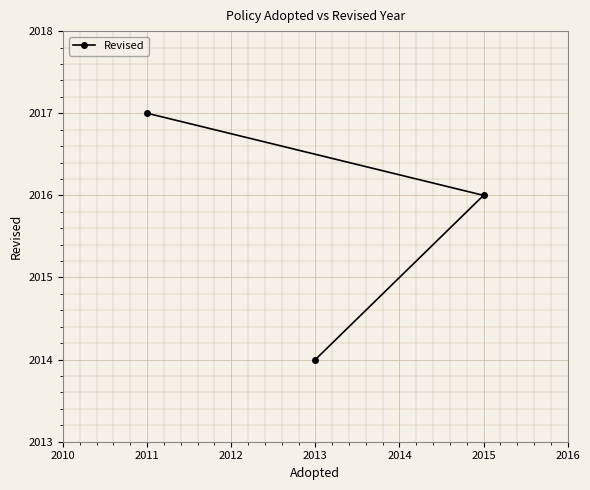

What is the maximum value shown in the chart?

2017